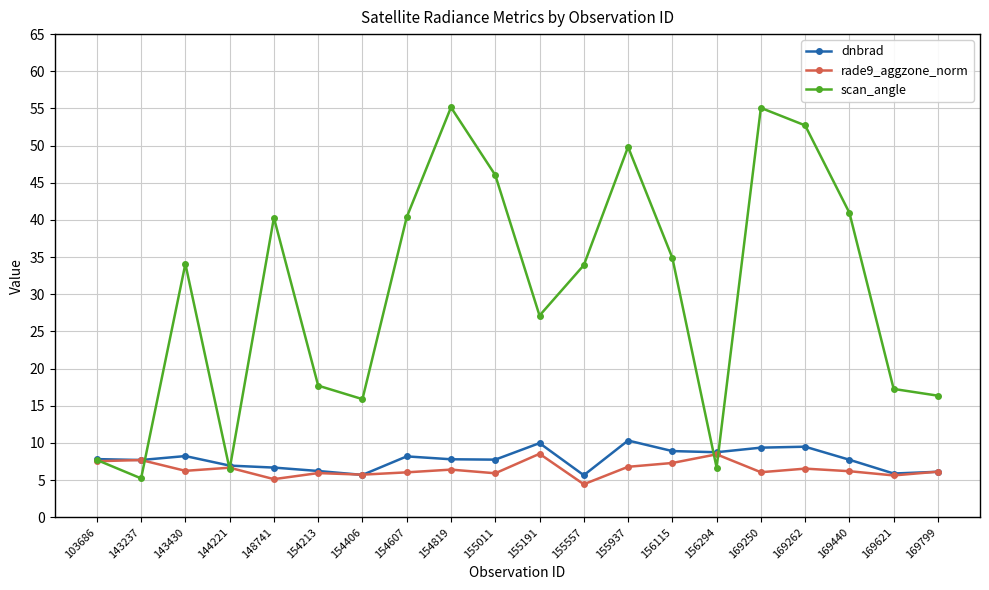

How many categories are shown in the chart?

20